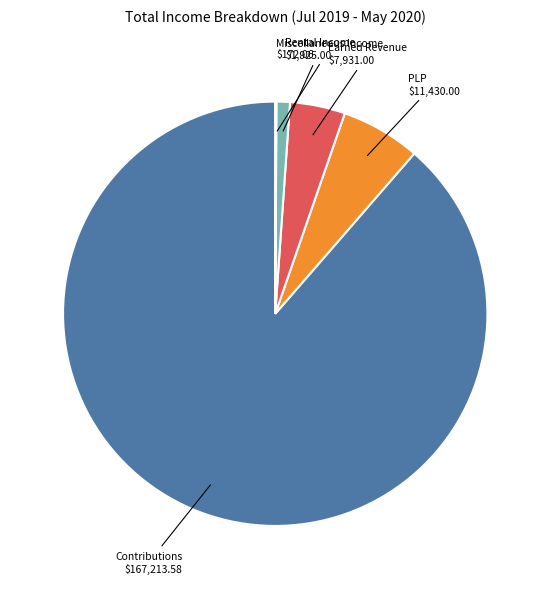

What is the largest slice in the pie chart?

Contributions